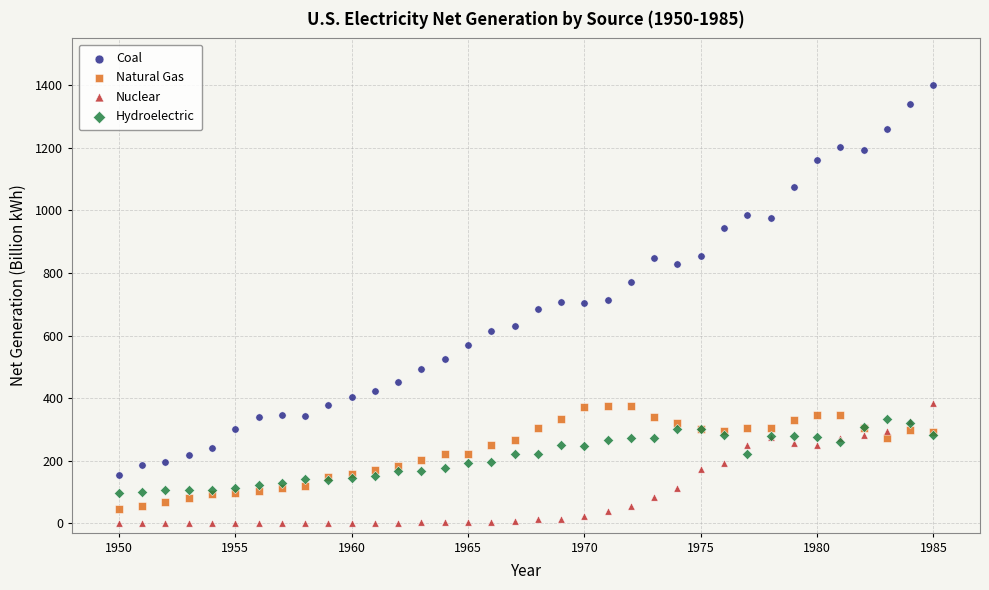

Which series has the widest spread of Y values?

Coal